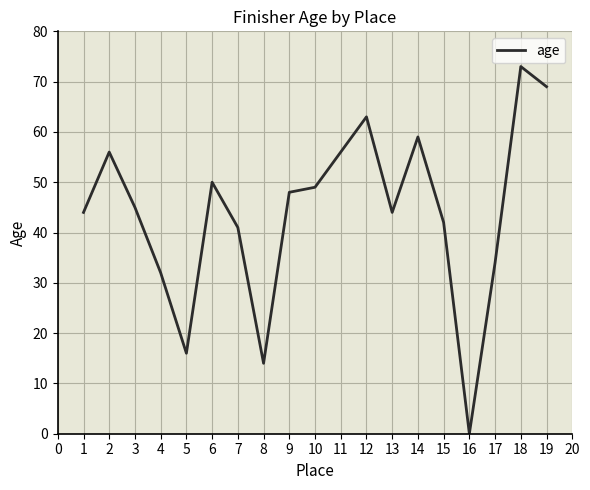

True or false: the data shows 94 at 11.

False